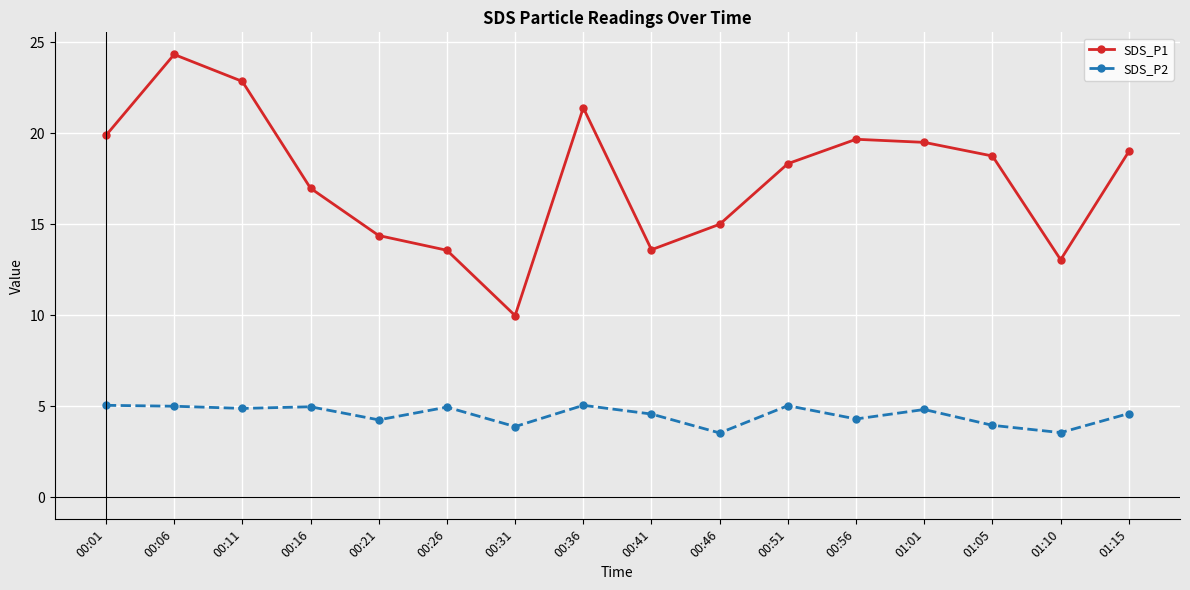

What is the label of the 8th point from the right?

00:41